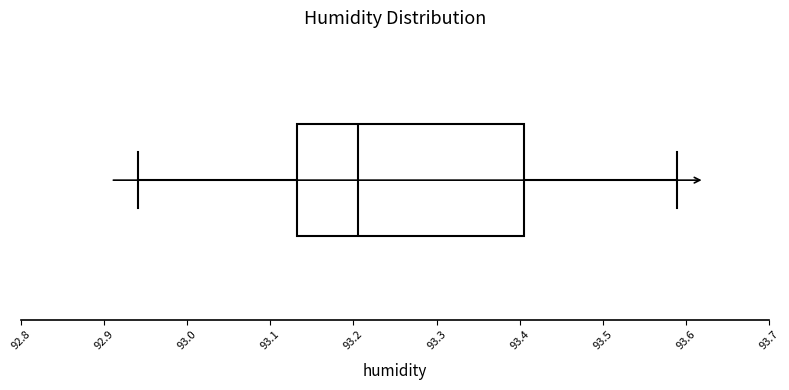

Where does the median line of the box sit on the x-axis? The values are not printed on the chart, so give them approximately, as read against the axis.

93.21